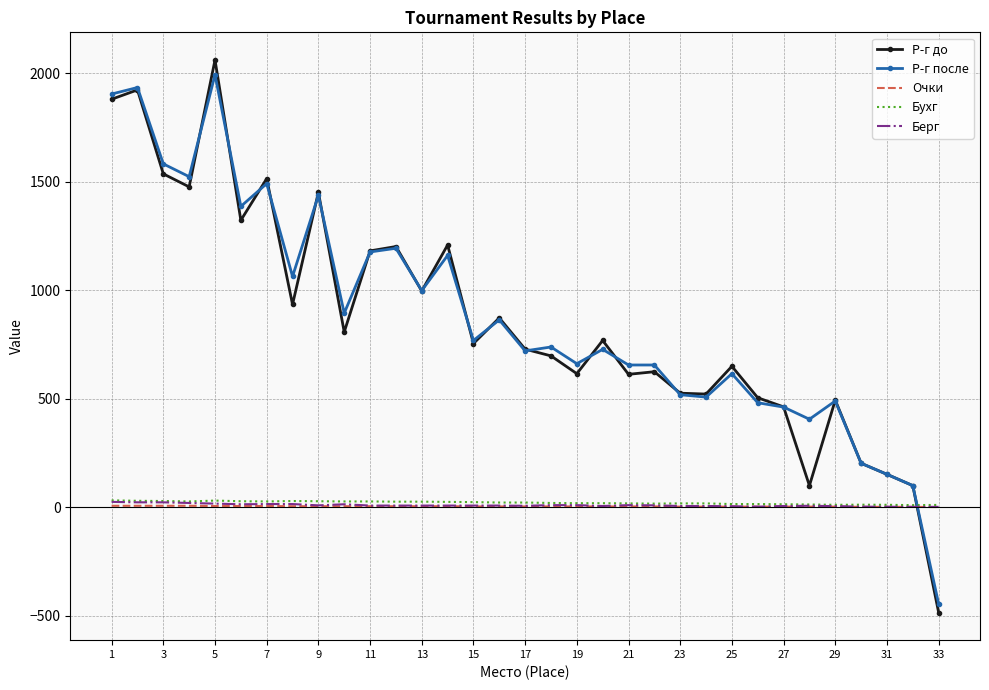

Which series has the widest spread of values?

Р-г до